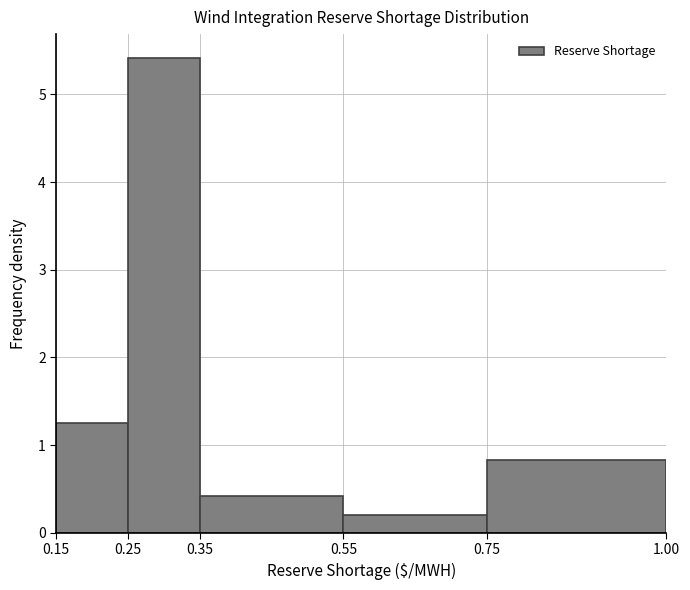

How tall is the bar that spans 0.35 to 0.55 on the x-axis? The values are not printed on the chart, so give them approximately, as read against the axis.

0.4